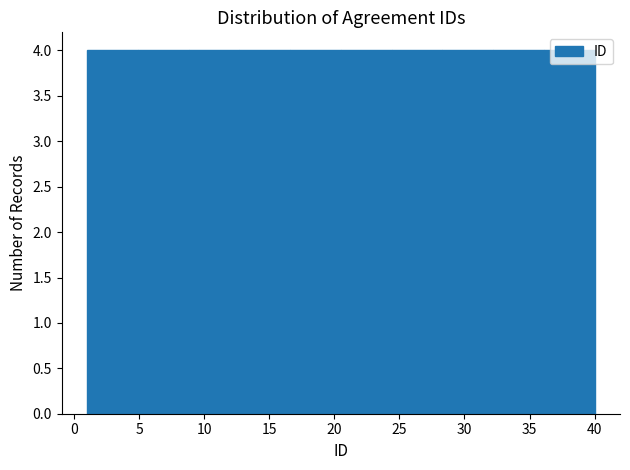

How tall is the bar that spans 36.1 to 40.0 on the x-axis? Neither the bar edges nor the heights are printed on the chart, so give them approximately, as read against the axes.

4